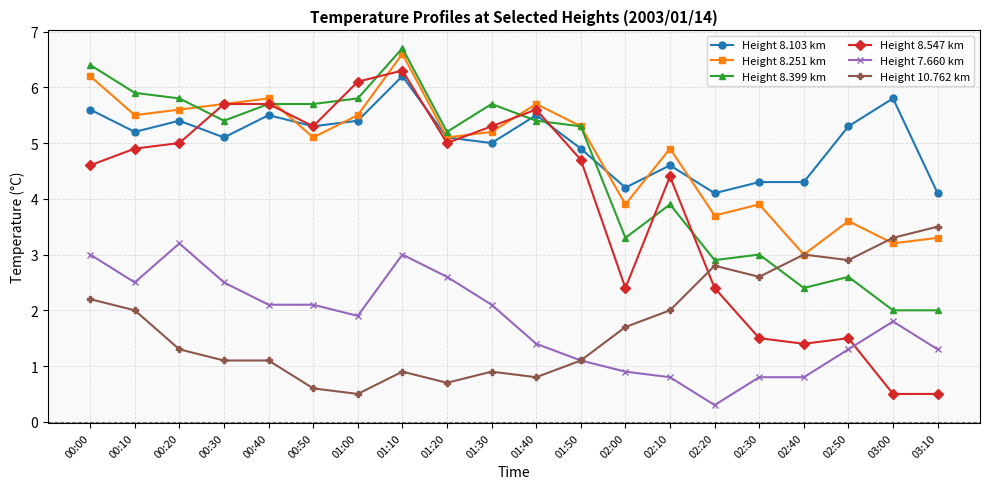

Is it true that Height 8.399 km equals 5.7 at 01:30?

True